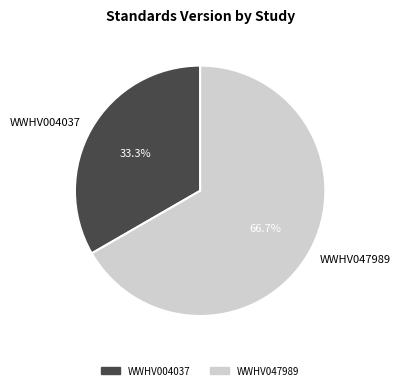

What is the smallest slice in the pie chart?

WWHV004037